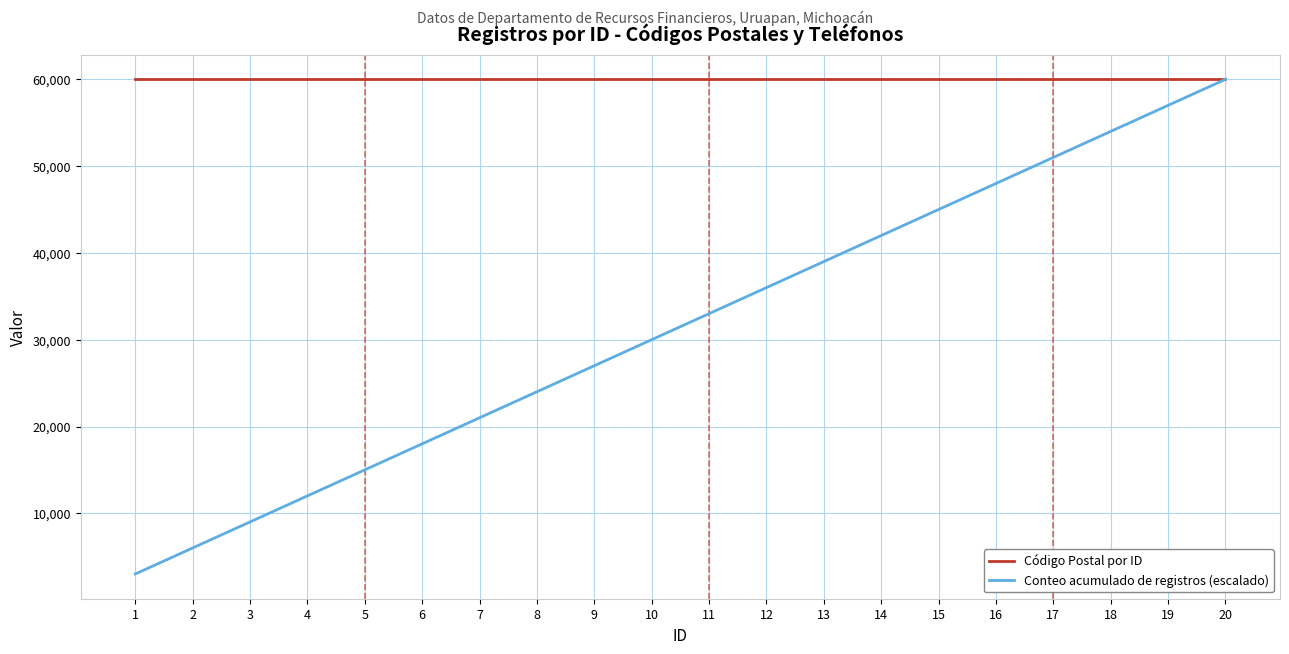

What is the total value across all series at 2?

66016.5